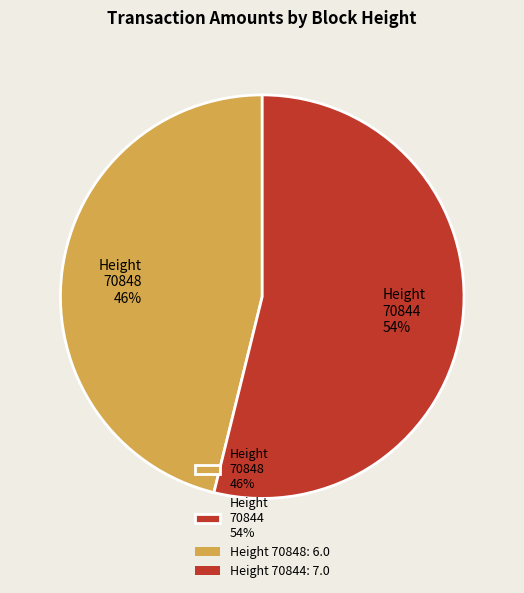

Rank the categories by value from lowest to highest.

Height 70848 46%, Height 70844 54%